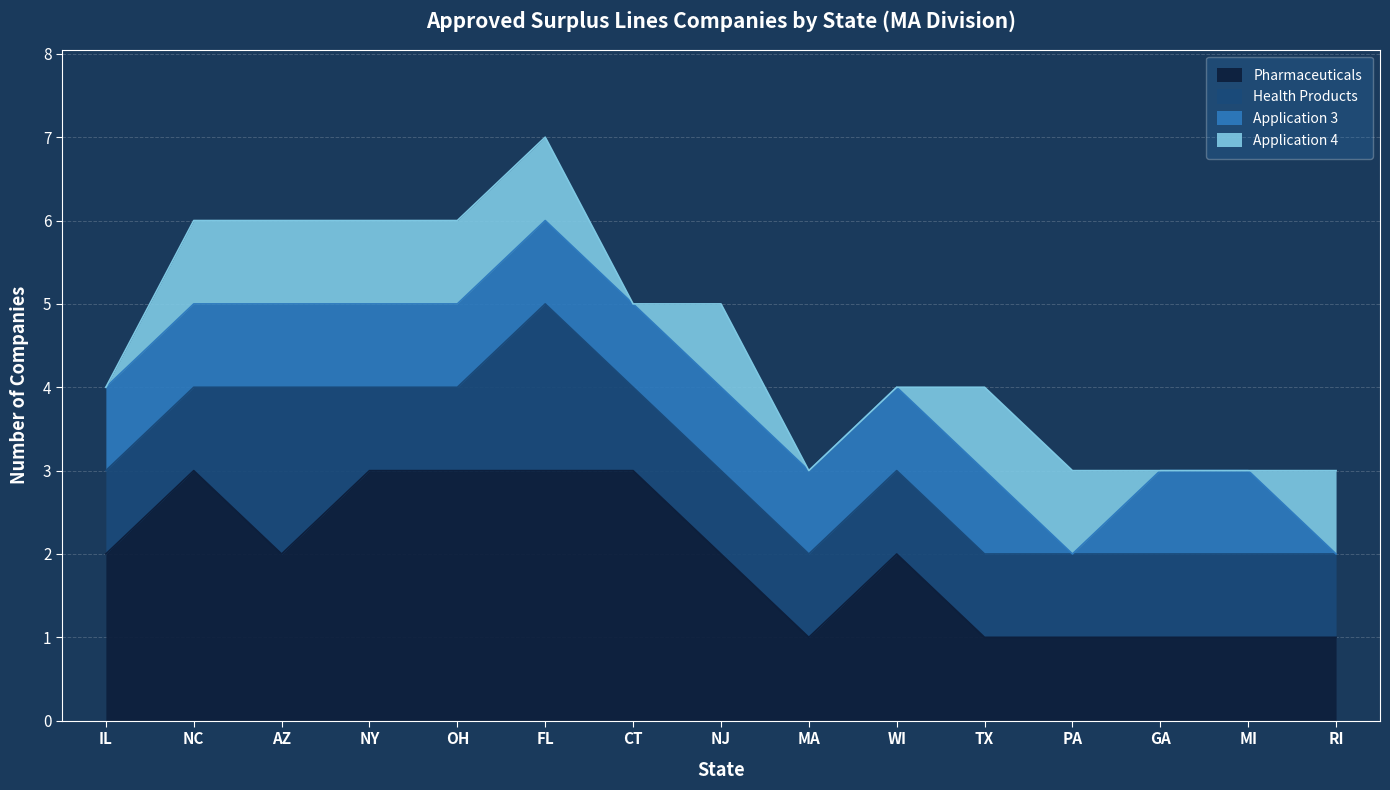

How many values in the Application 4 series are below 1?

6